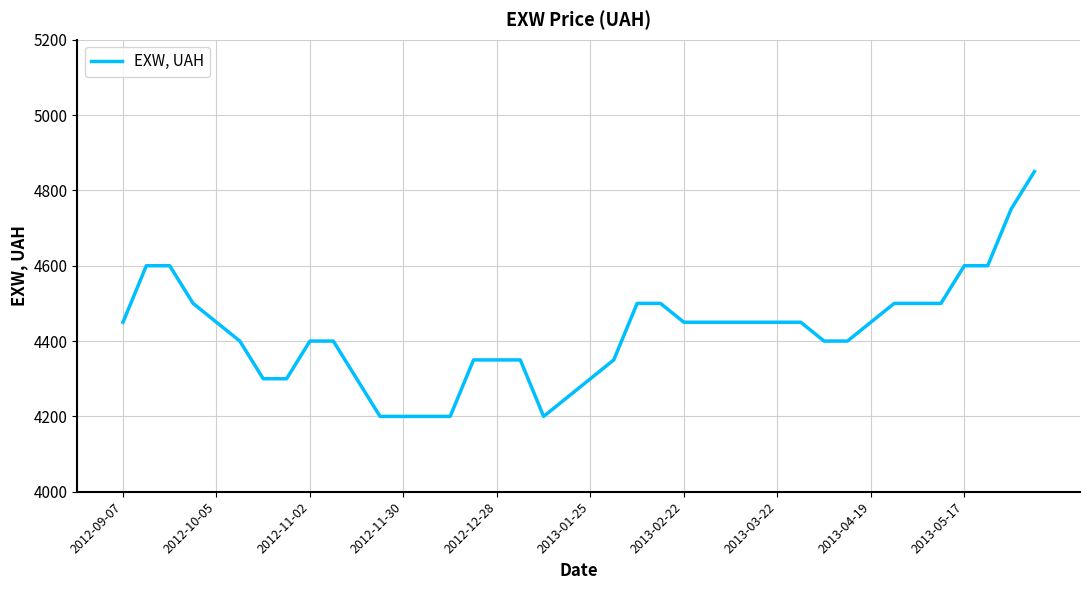

What is the smallest value displayed?

4200